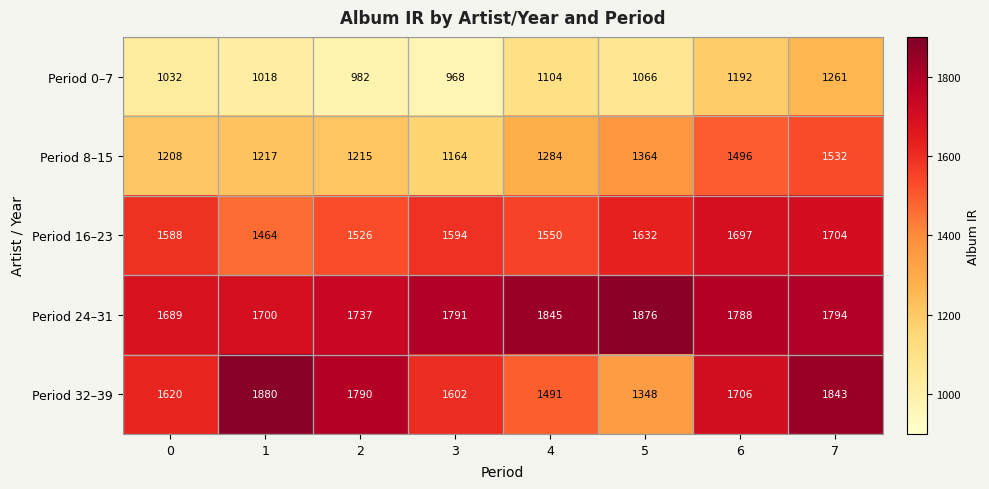

At which category is the sum across all series the highest?

7